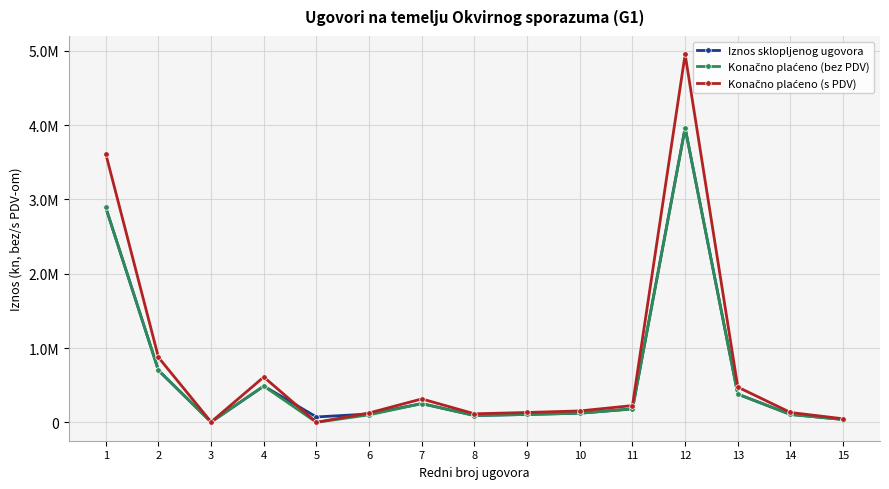

What is the spread (max minus min) of values at 12?

990460.2